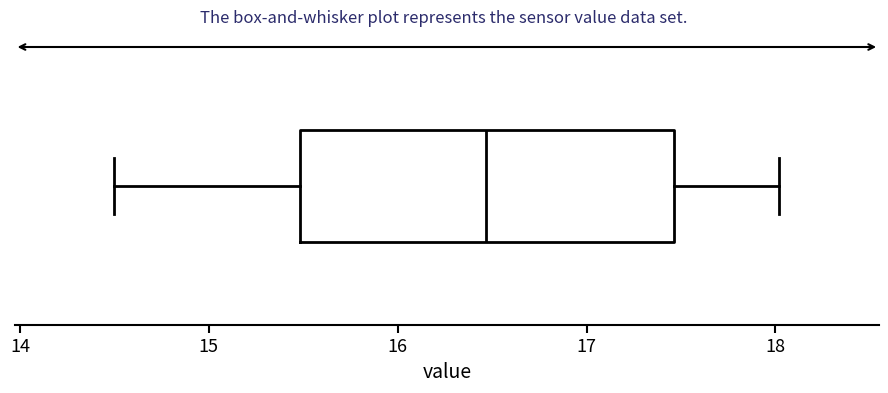

Transcribe this box plot: give where the median line is, the range the box spans, and where the two whiskers end, as read against the x-axis. The values are not printed on the chart, so give them approximately, as read against the axis.

median 16.5, box 15.5 to 17.5, whiskers 14.5 to 18.0